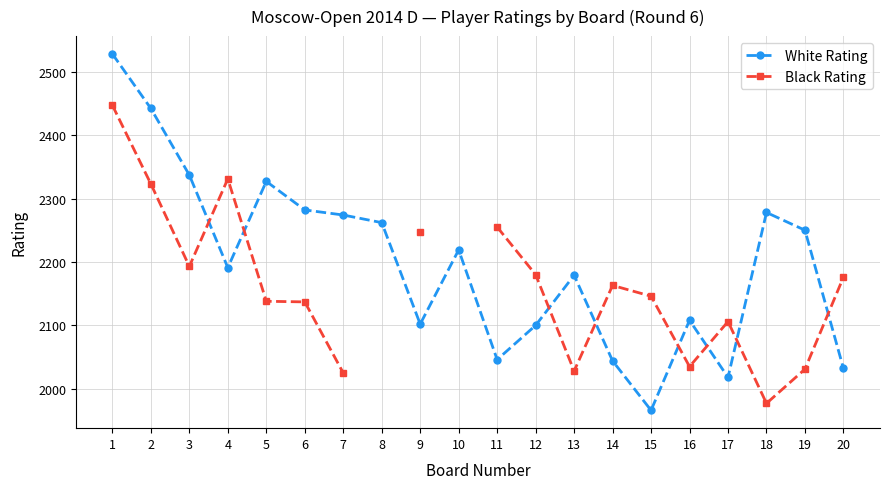

At 14, list the series in order from largest to smallest.

Black Rating, White Rating